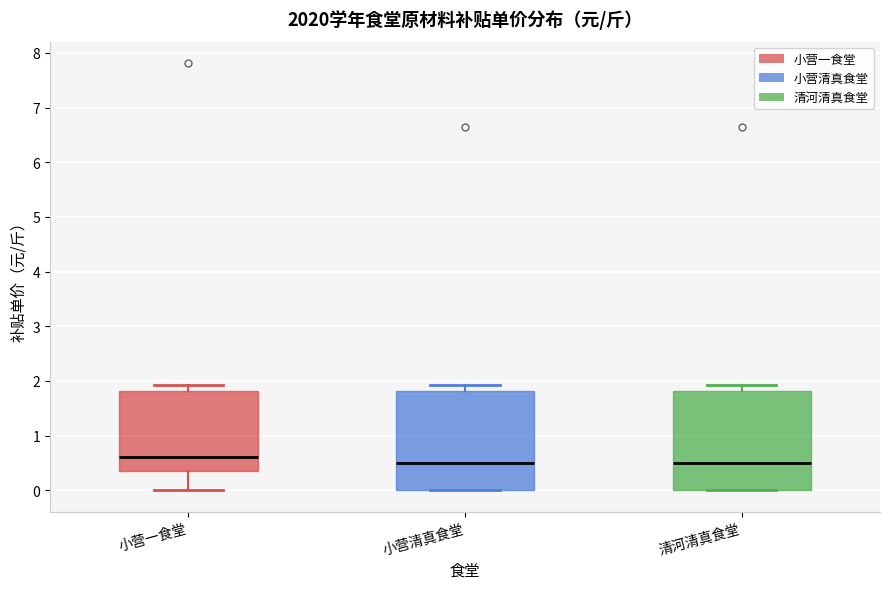

Reading left to right, transcribe this box plot: for each box, give where its median line is, the range the box spans, and where its two whiskers end, as read against the y-axis. The values are not printed on the chart, so give them approximately, as read against the axis.

小营一食堂: median 0.6, box 0.4 to 1.8, whiskers 0.0 to 1.9
小营清真食堂: median 0.5, box 0.0 to 1.8, whiskers 0.0 to 1.9
清河清真食堂: median 0.5, box 0.0 to 1.8, whiskers 0.0 to 1.9